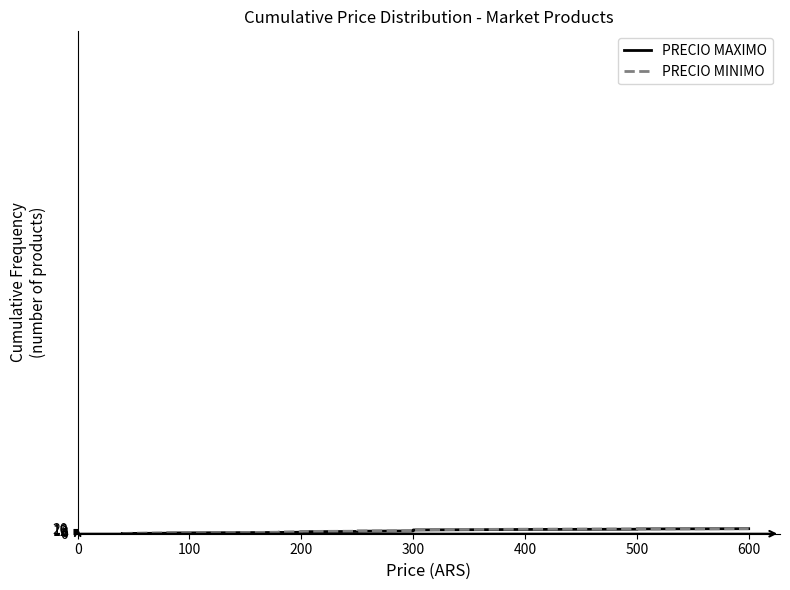

Is the value of PRECIO MINIMO at 15 greater than the value of PRECIO MAXIMO at 100?

Yes